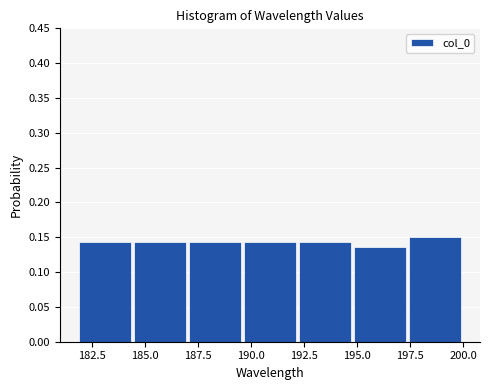

Reading left to right, list every bar in this chart as the range it spans on the x-axis followed by its height. Neither the bar edges nor the heights are printed on the chart, so give them approximately, as read against the axes.

182.0 to 184.5: 0.145
184.5 to 187.0: 0.145
187.0 to 189.5: 0.145
189.5 to 192.0: 0.145
192.0 to 195.0: 0.145
195.0 to 197.5: 0.135
197.5 to 200.0: 0.150